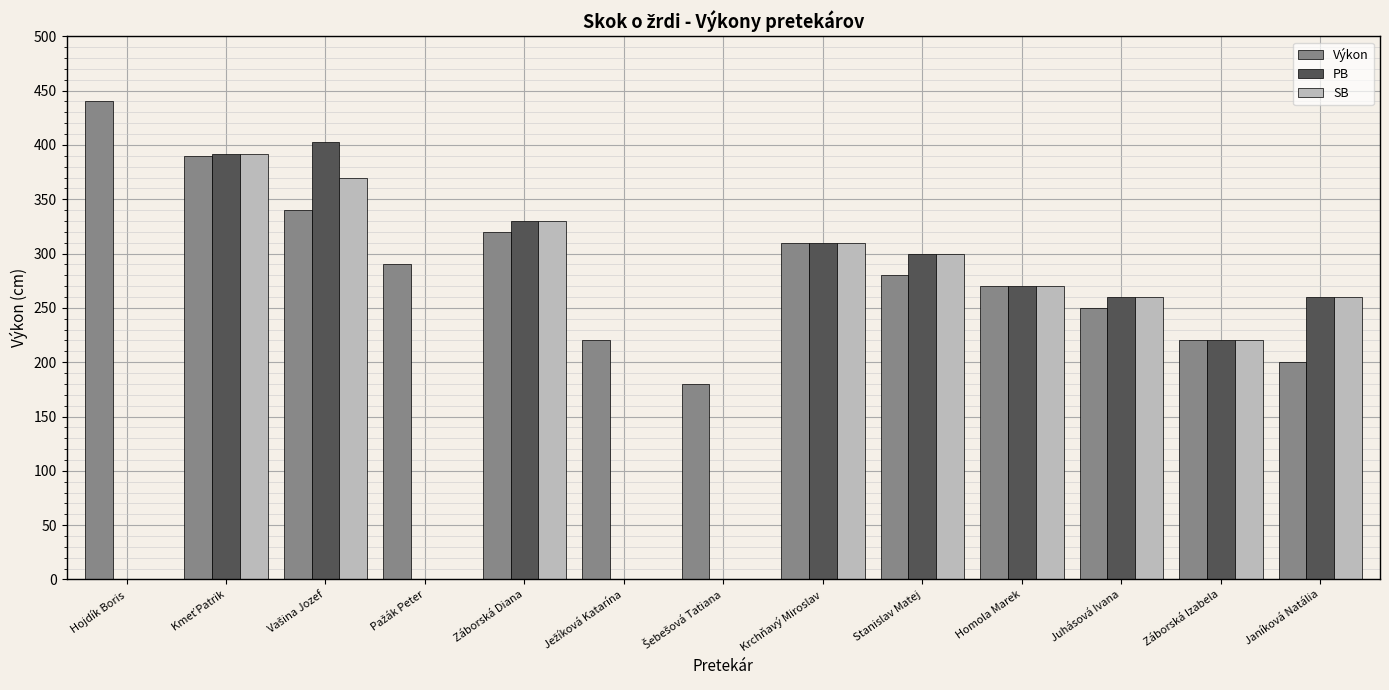

True or false: PB has a value of 300 at Stanislav Matej.

True